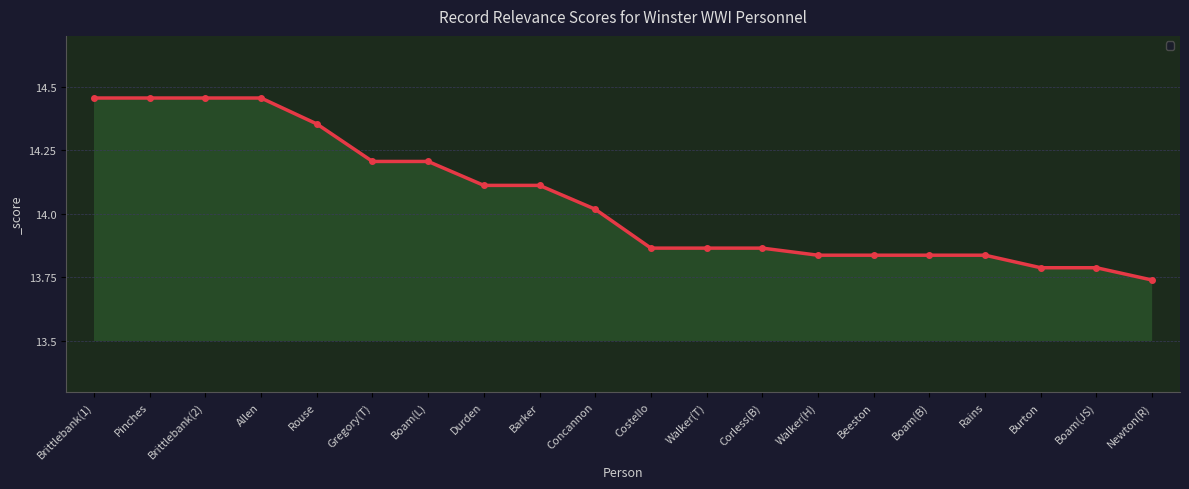

What is the difference between the maximum and minimum values?

0.7